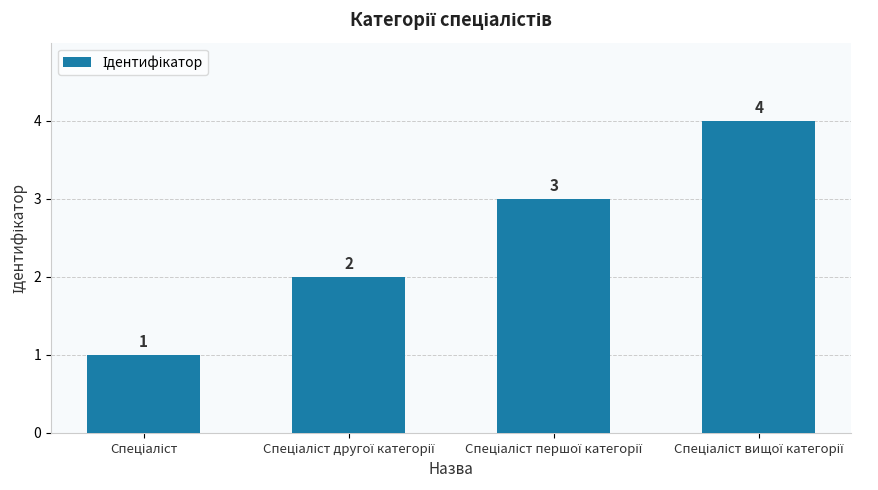

What is the value of the 2nd bar from the left?

2